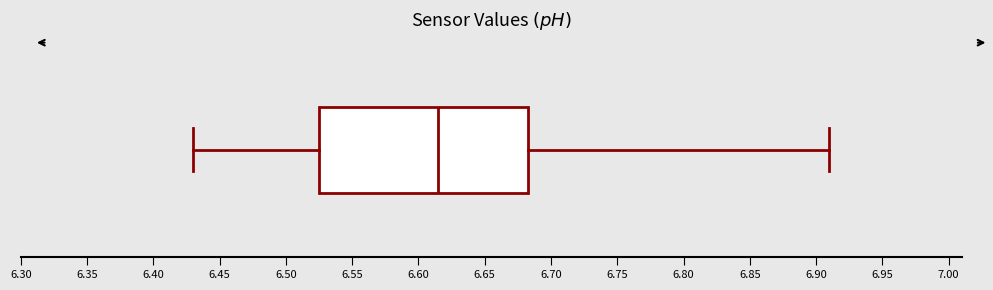

Where does the median line of the box sit on the x-axis? The values are not printed on the chart, so give them approximately, as read against the axis.

6.615